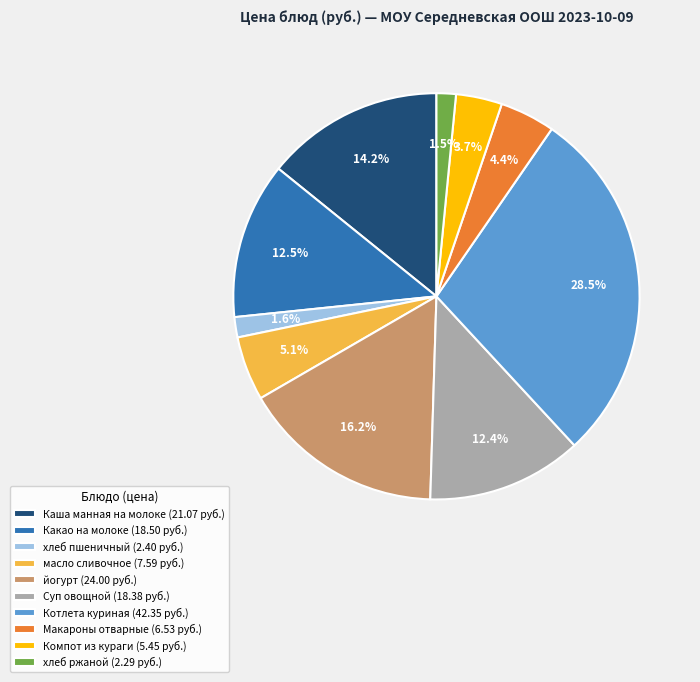

True or false: Какао на молоке accounts for 1% of the total.

False